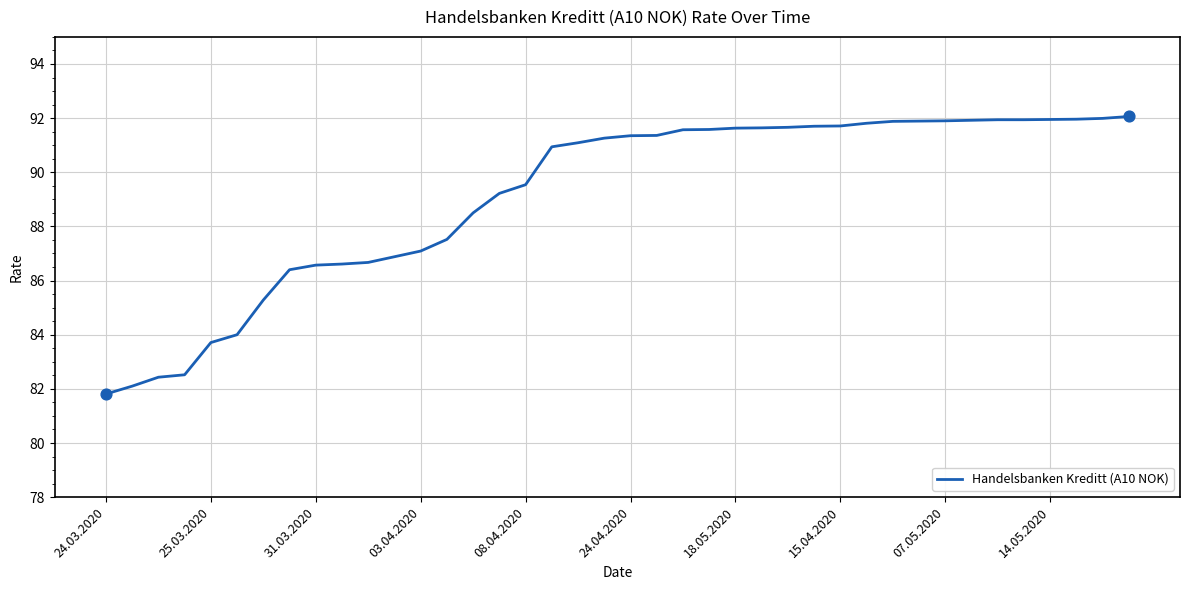

What is the smallest value displayed?

81.8